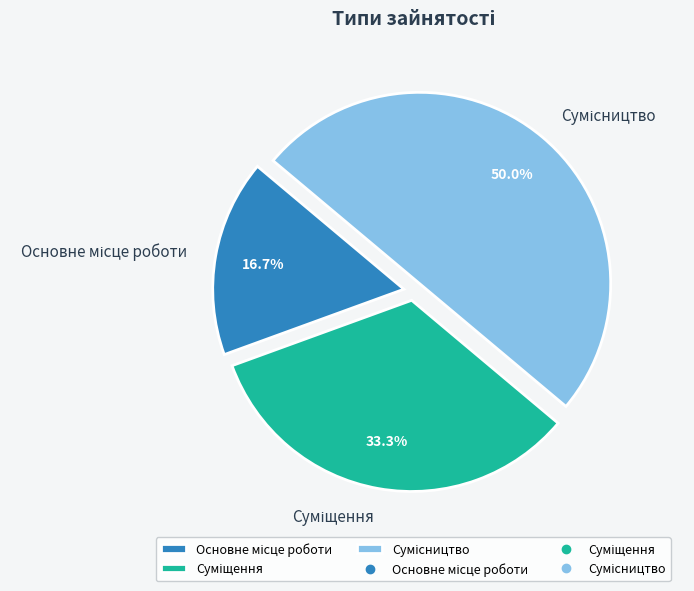

How many segments does this pie chart have?

3